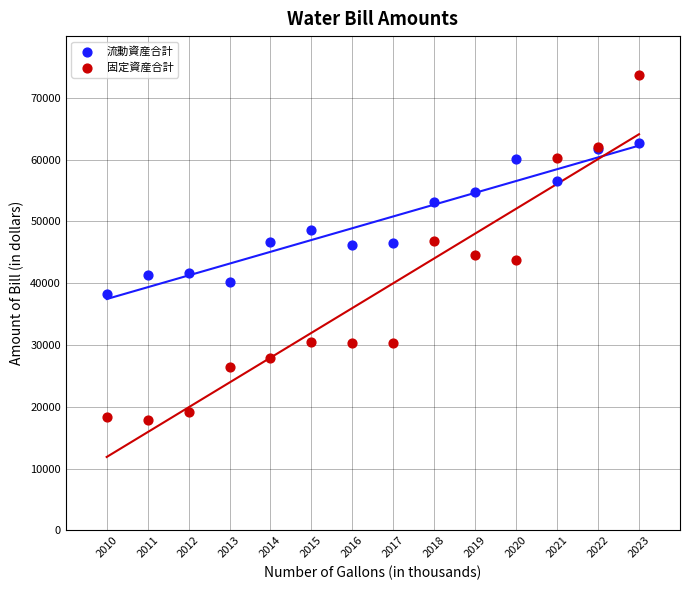

Which series contains the lowest Y value?

固定資産合計